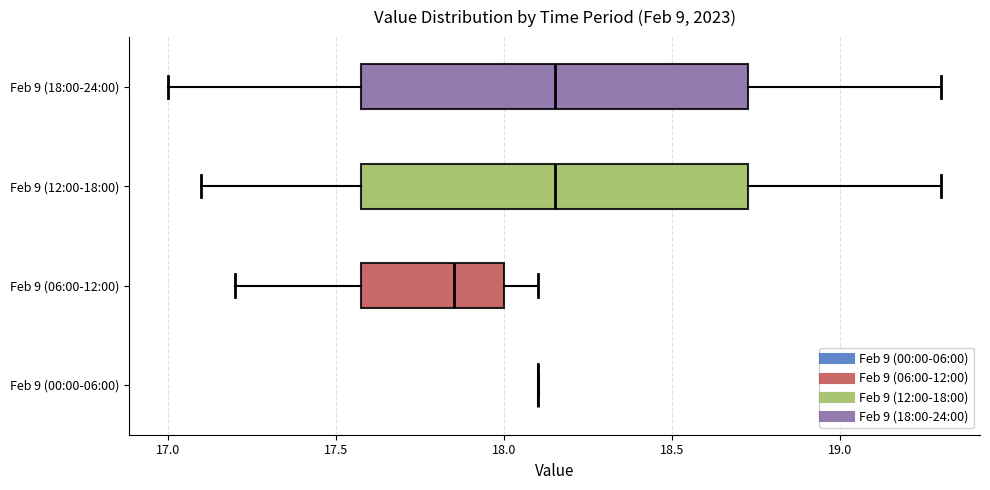

Reading bottom to top, read every box against the x-axis: the position of its median line, the range the box covers, and the ends of its whiskers. The values are not printed on the chart, so give them approximately, as read against the axis.

Feb 9 (00:00-06:00): box collapsed to a line at 18.10, whiskers 18.10 to 18.10
Feb 9 (06:00-12:00): median 17.85, box 17.60 to 18.00, whiskers 17.20 to 18.10
Feb 9 (12:00-18:00): median 18.15, box 17.60 to 18.75, whiskers 17.10 to 19.30
Feb 9 (18:00-24:00): median 18.15, box 17.60 to 18.75, whiskers 17.00 to 19.30